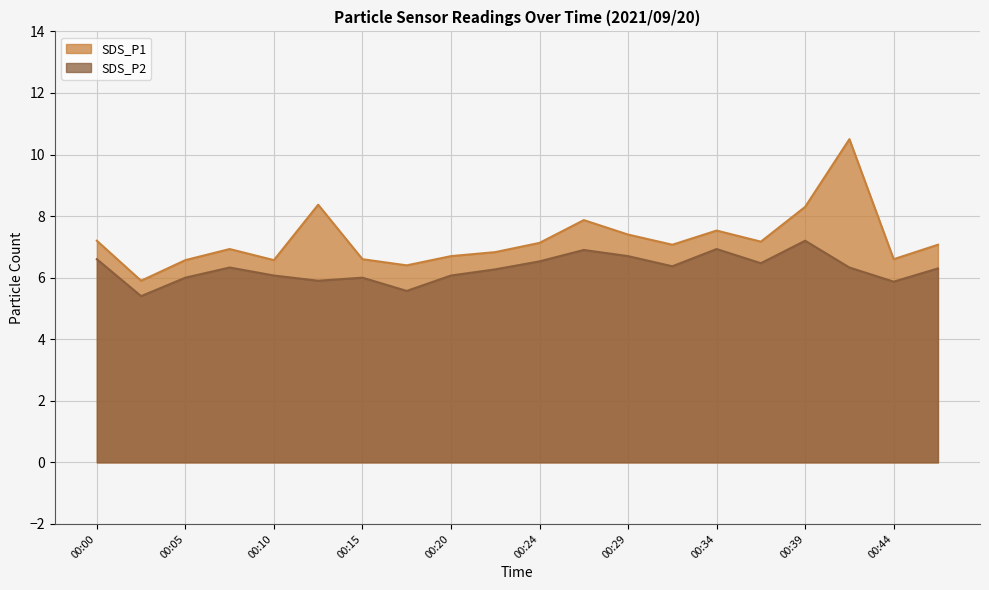

How many data points in SDS_P1 are above 7?

11